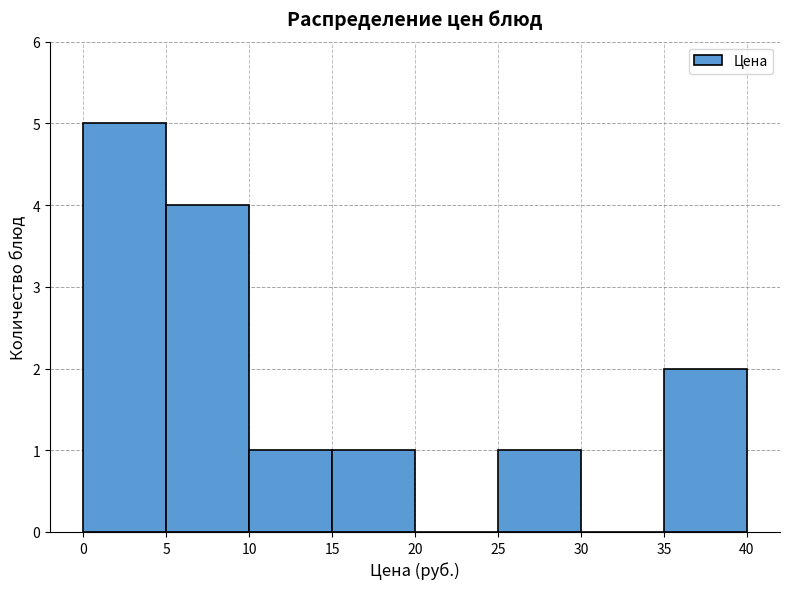

Which range on the x-axis has the tallest bar?

0 to 5